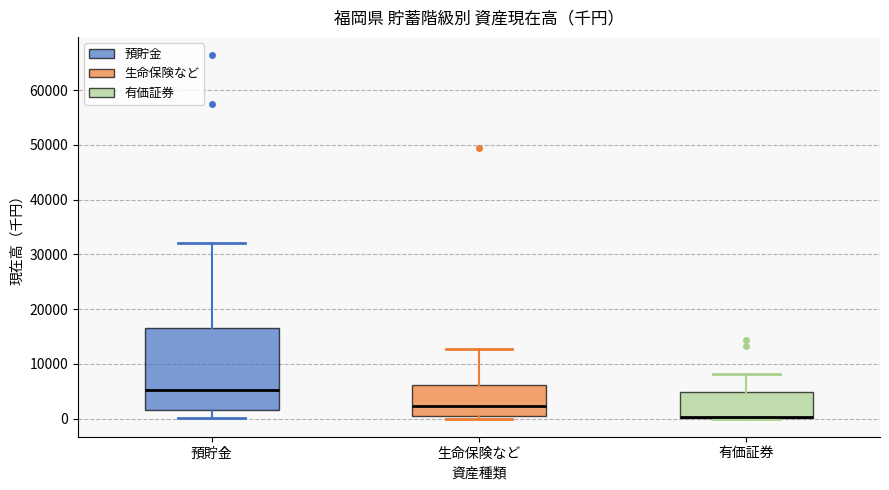

Where is the lower edge of the box for 預貯金 on the y-axis? The values are not printed on the chart, so give them approximately, as read against the axis.

2000